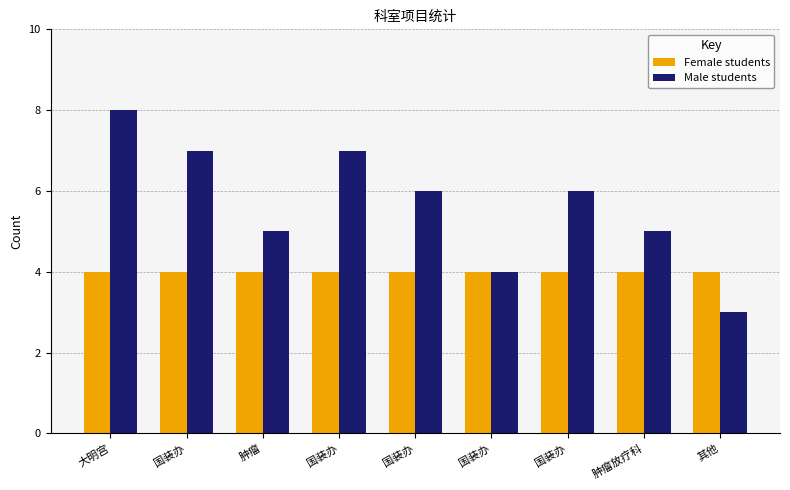

How many series are shown in this chart?

2